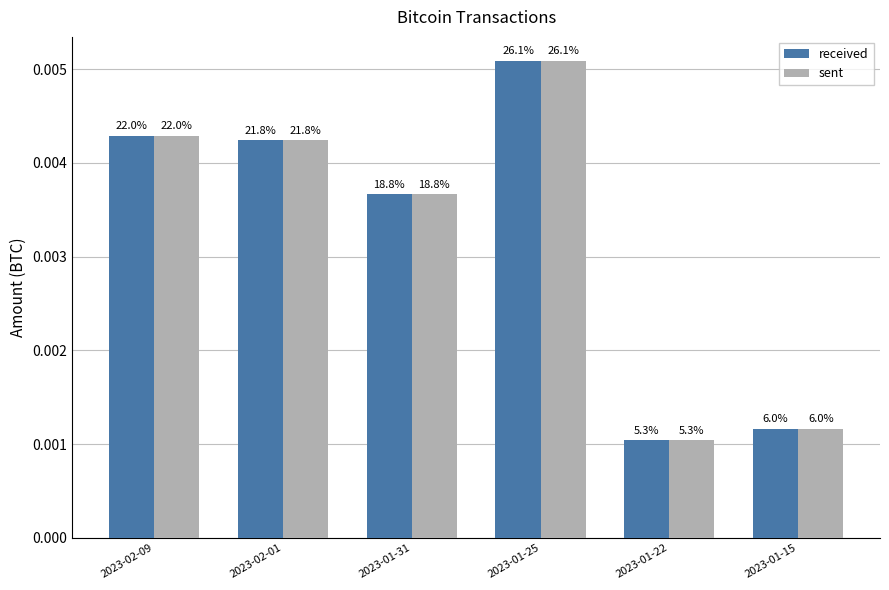

What is the label of the 6th bar from the right?

2023-02-09